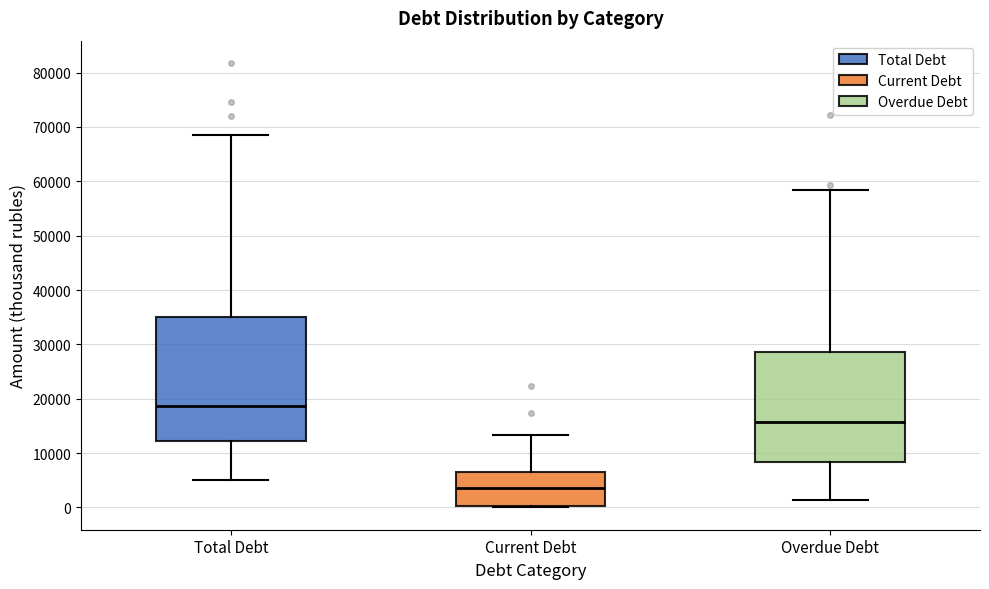

Which box is the tallest, from its lower edge to its upper edge?

Total Debt